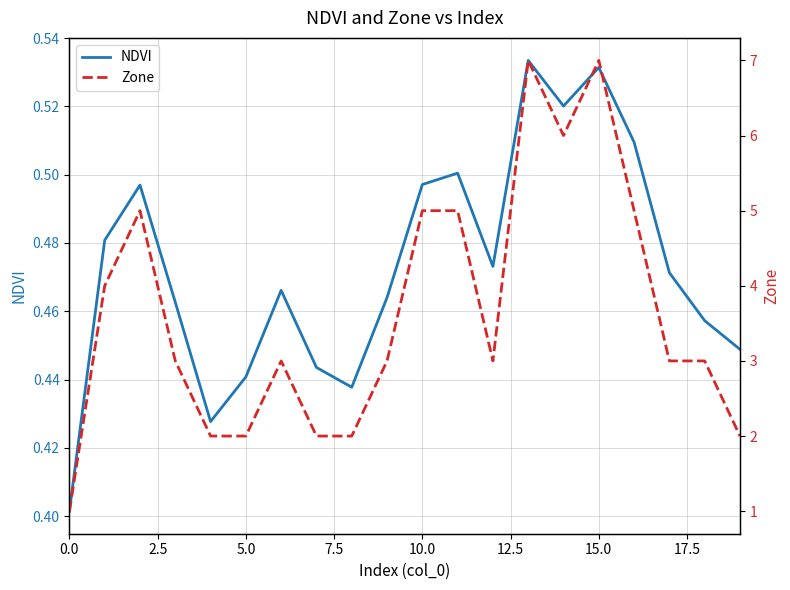

How many values in the Zone series are below 3?

6